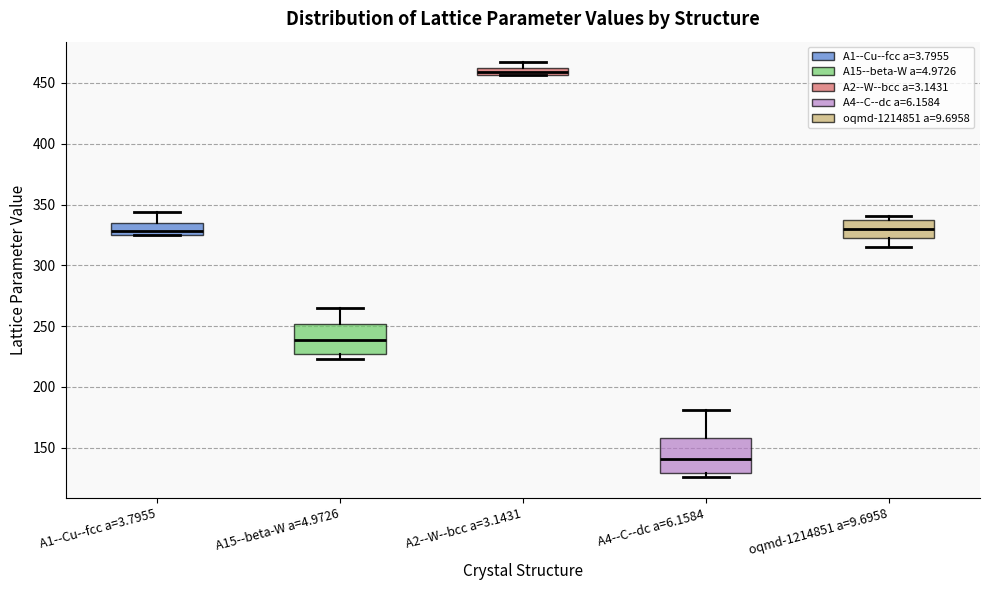

Where does the median line of the box for A15--beta-W a=4.9726 sit on the y-axis? The values are not printed on the chart, so give them approximately, as read against the axis.

240